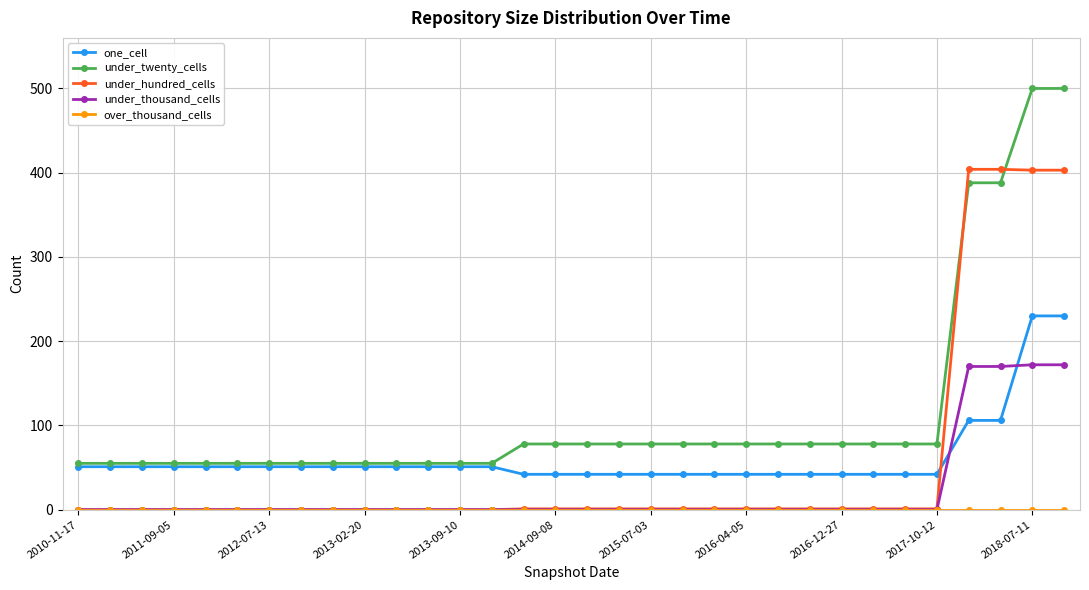

True or false: under_hundred_cells and under_twenty_cells cross at least once.

True